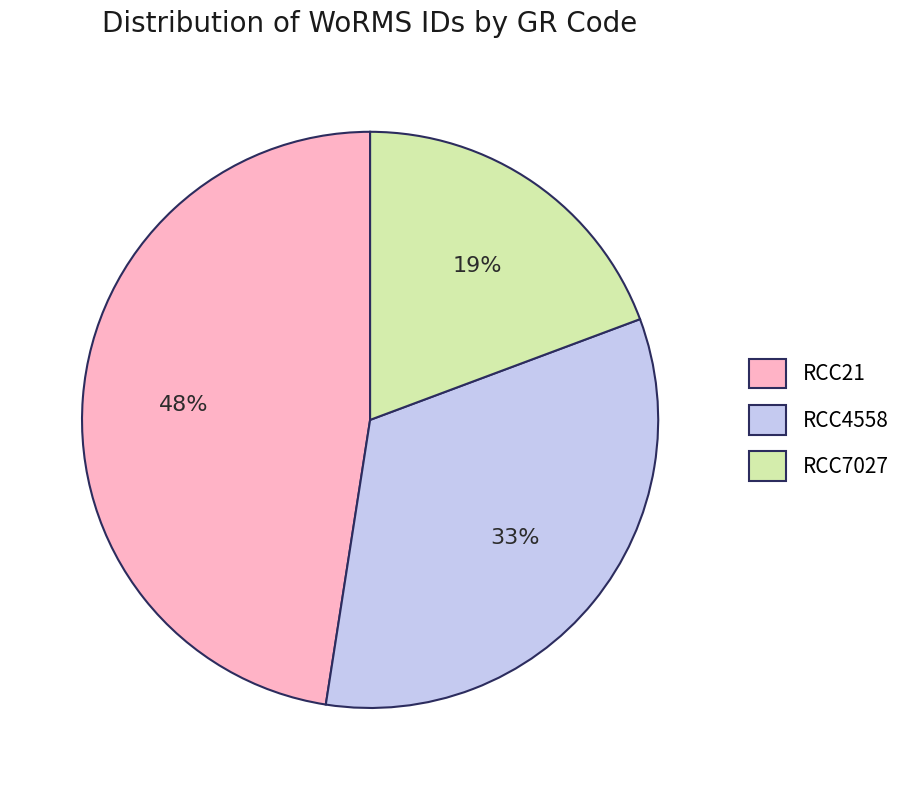

To the nearest percent, what is the average slice percentage?

33%